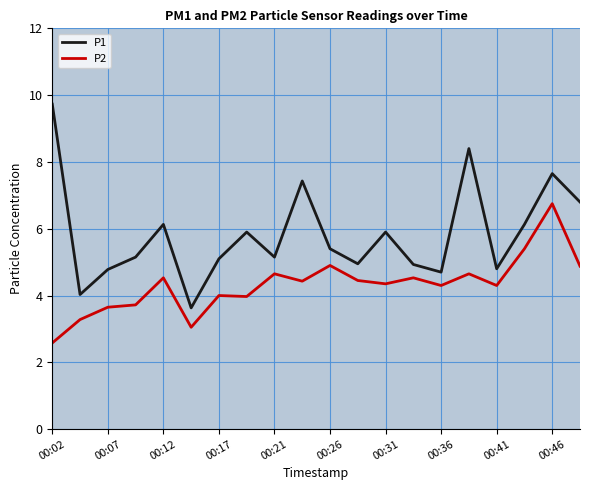

Which series has the largest range (max minus min)?

P1